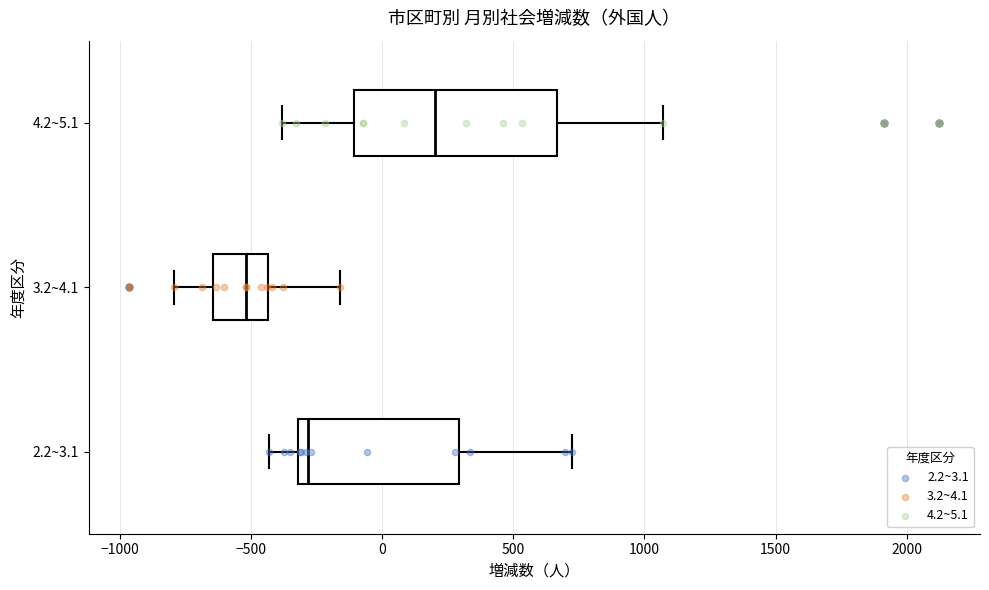

Reading bottom to top, read every box against the x-axis: the position of its median line, the range the box covers, and the ends of its whiskers. The values are not printed on the chart, so give them approximately, as read against the axis.

2.2~3.1: median -300 (just right of the box's left edge), box -300 to 300, whiskers -450 to 750
3.2~4.1: median -500, box -650 to -450, whiskers -800 to -150
4.2~5.1: median 200, box -100 to 650, whiskers -400 to 1050